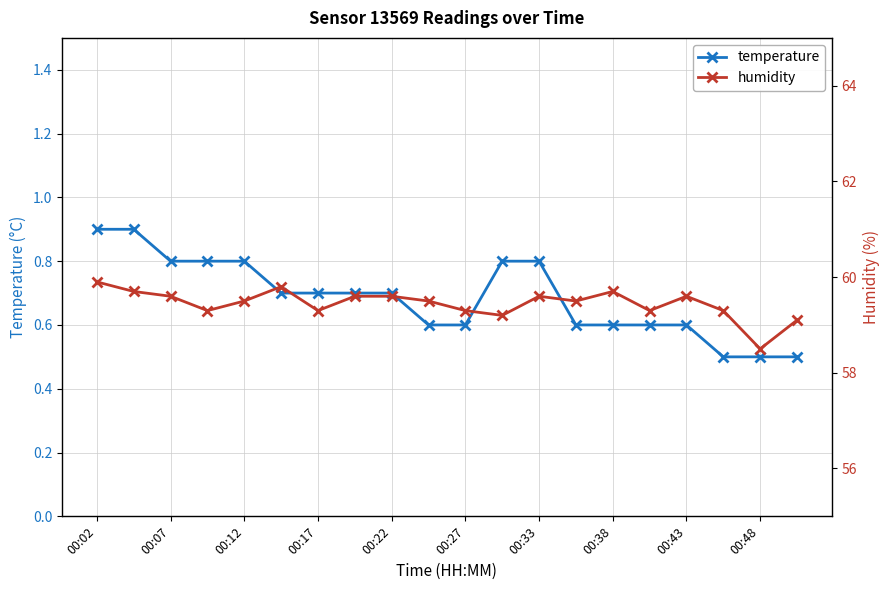

True or false: humidity has a value of 25.7 at 00:07.

False